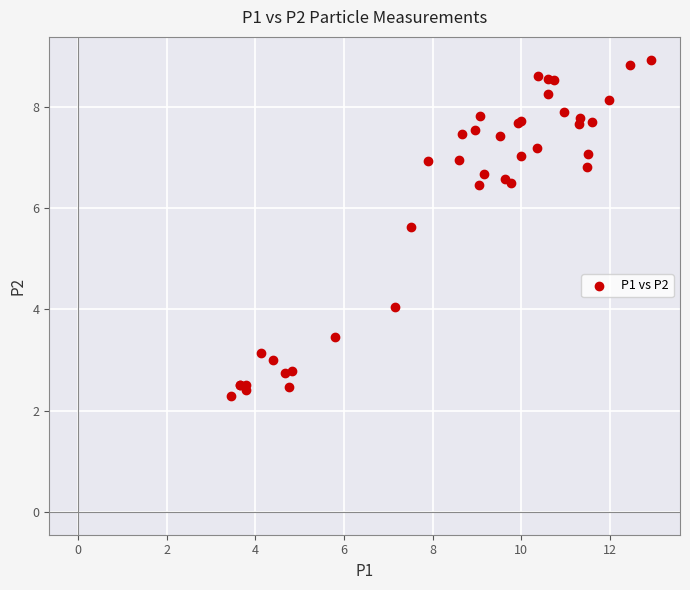

What Y value in the scatter plot is closest to 5?

5.6